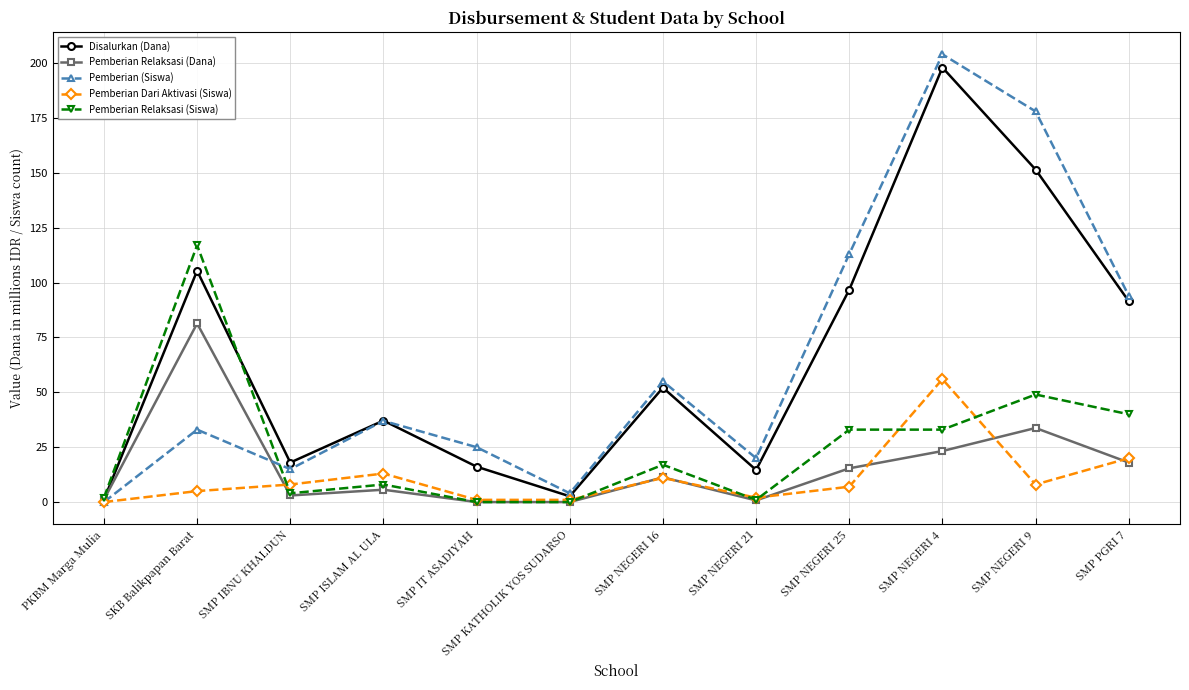

What is the value of the Pemberian Relaksasi (Dana) point at the 9th from the left?

15.4